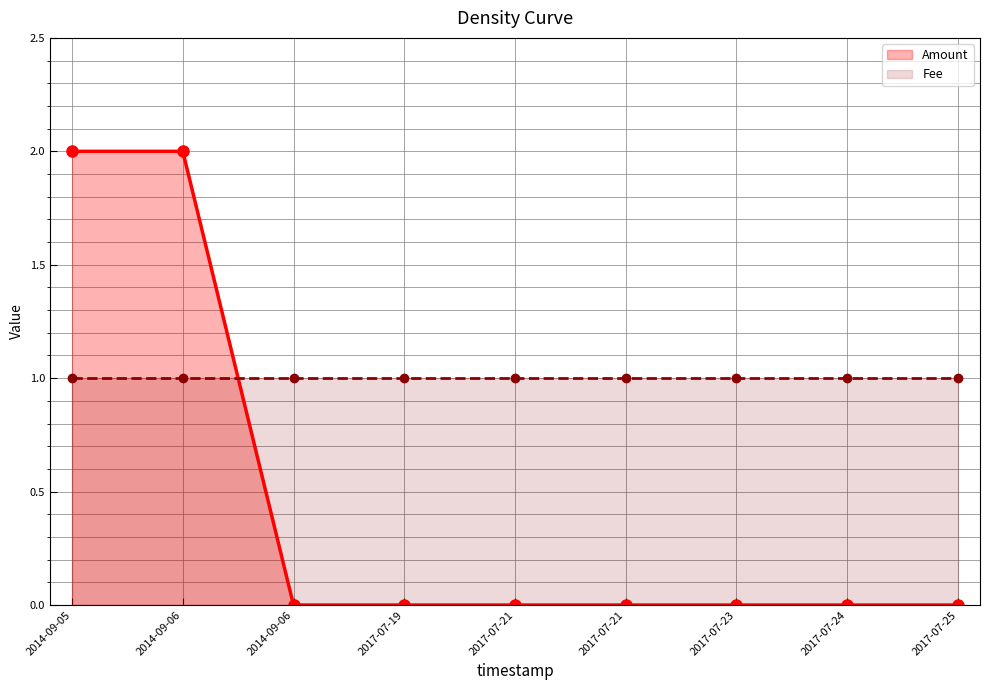

What is the label of the 8th point from the right?

2014-09-06